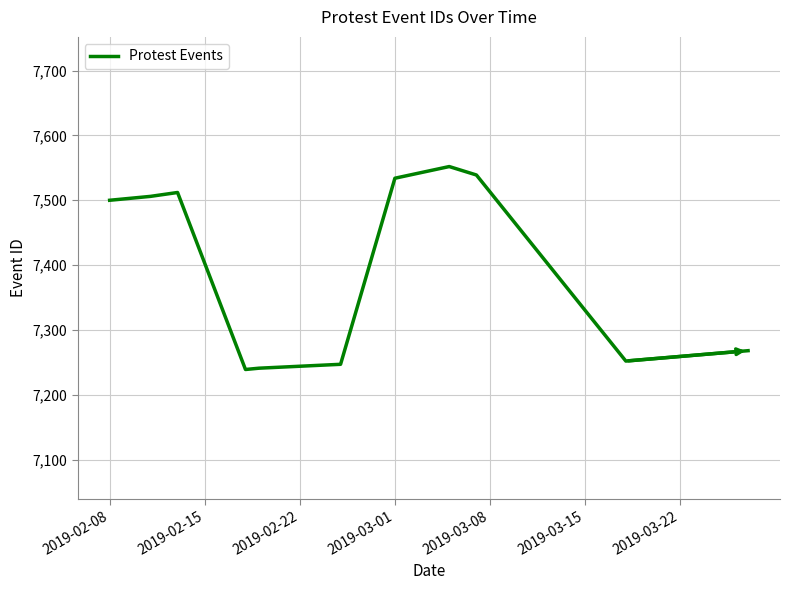

What is the minimum value shown in the chart?

7239